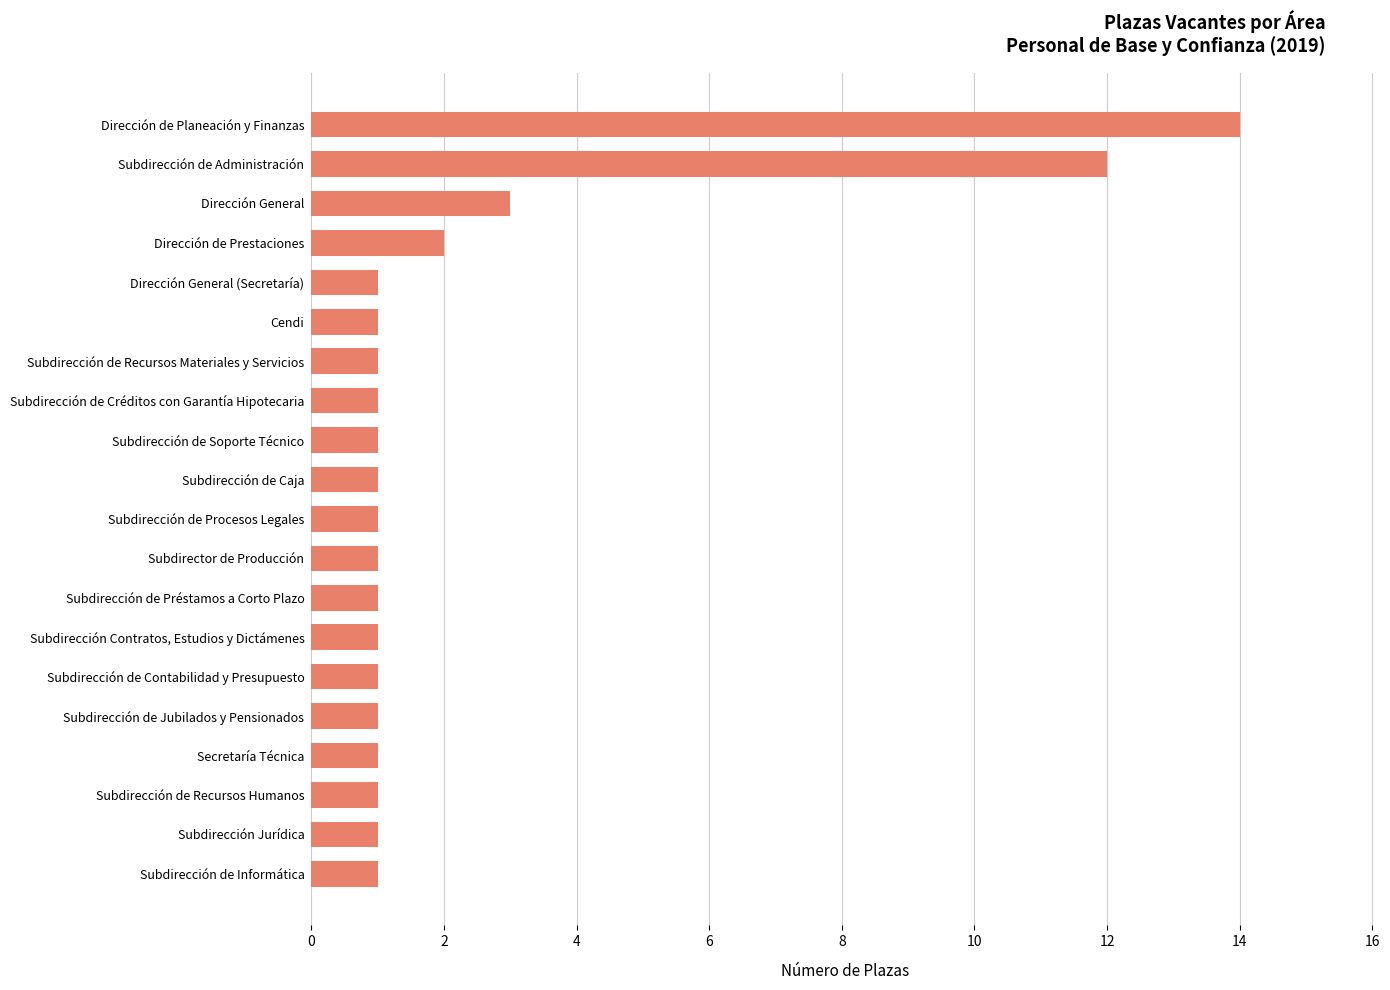

At which label is the value closest to 7?

Dirección General